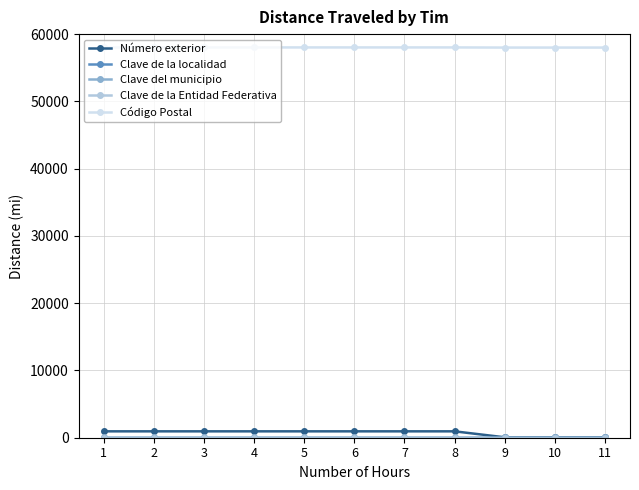

True or false: Código Postal and Número exterior intersect in this chart.

False